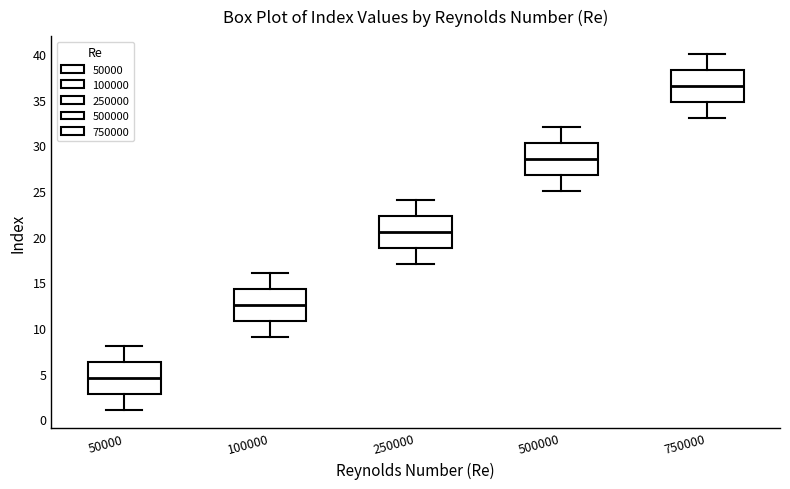

Reading left to right, read every box against the y-axis: the position of its median line, the range the box covers, and the ends of its whiskers. The values are not printed on the chart, so give them approximately, as read against the axis.

50000: median 4.5, box 3.0 to 6.5, whiskers 1.0 to 8.0
100000: median 12.5, box 11.0 to 14.5, whiskers 9.0 to 16.0
250000: median 20.5, box 19.0 to 22.5, whiskers 17.0 to 24.0
500000: median 28.5, box 27.0 to 30.5, whiskers 25.0 to 32.0
750000: median 36.5, box 35.0 to 38.5, whiskers 33.0 to 40.0